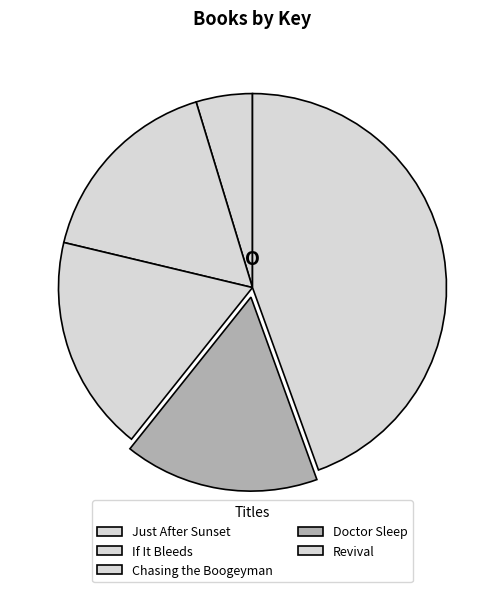

Combined, what portion of the pie is If It Bleeds and Revival?

61.1%